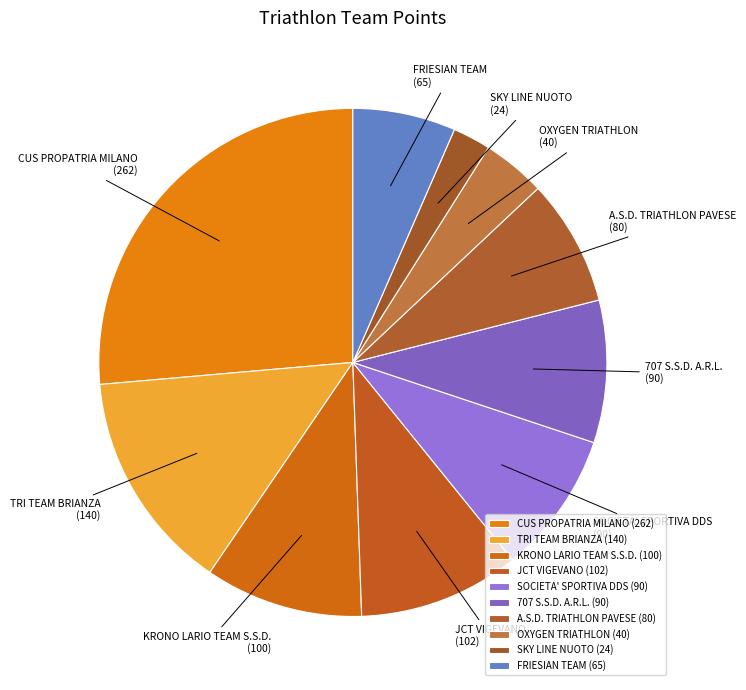

Is it true that CUS PROPATRIA MILANO is 18% of the pie?

False